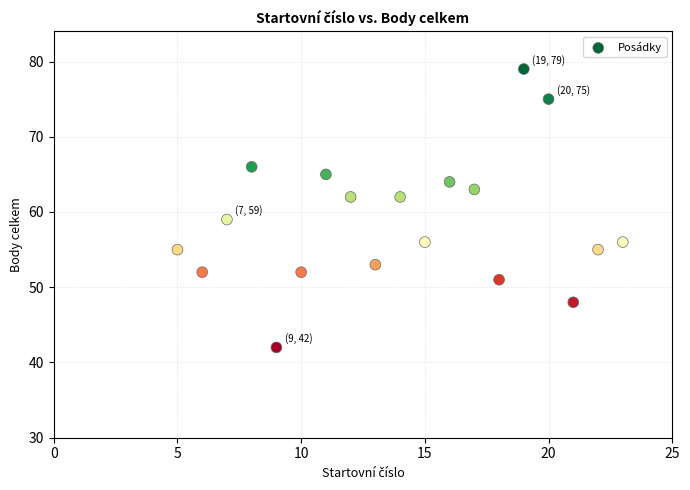

What is the range of Y values (max minus min)?

37